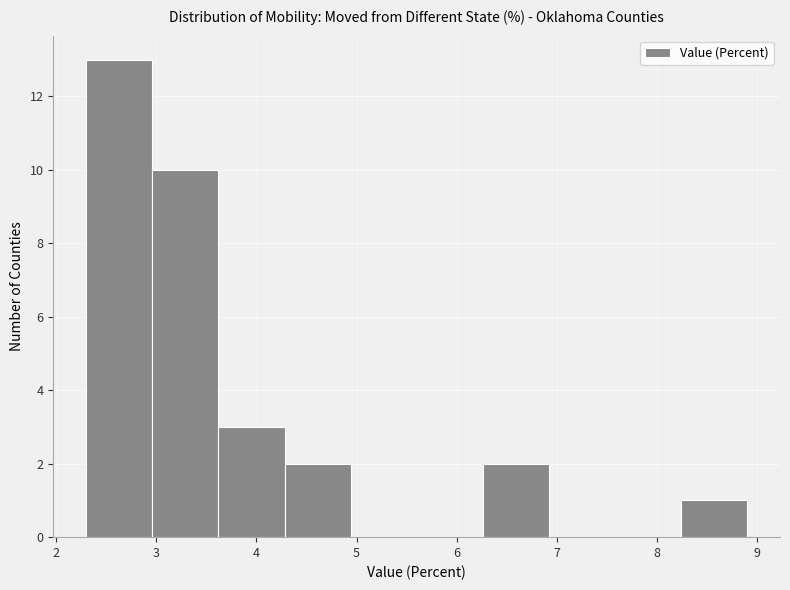

Which range on the x-axis has the tallest bar?

2.30 to 2.96